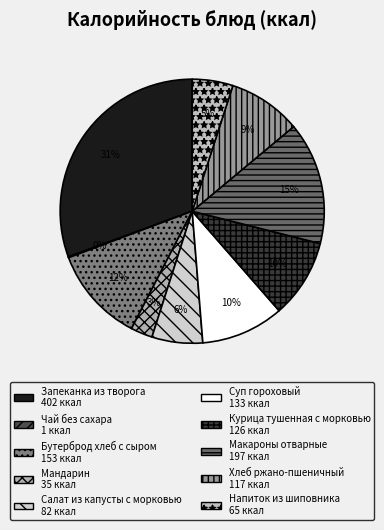

Does any single category account for the majority?

No